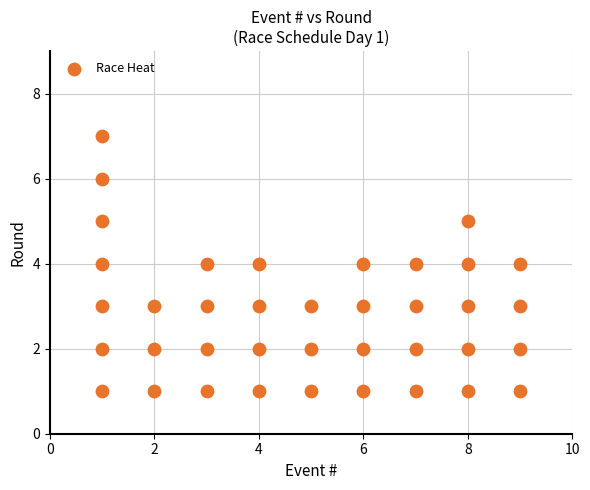

What is the range of Y values (max minus min)?

6